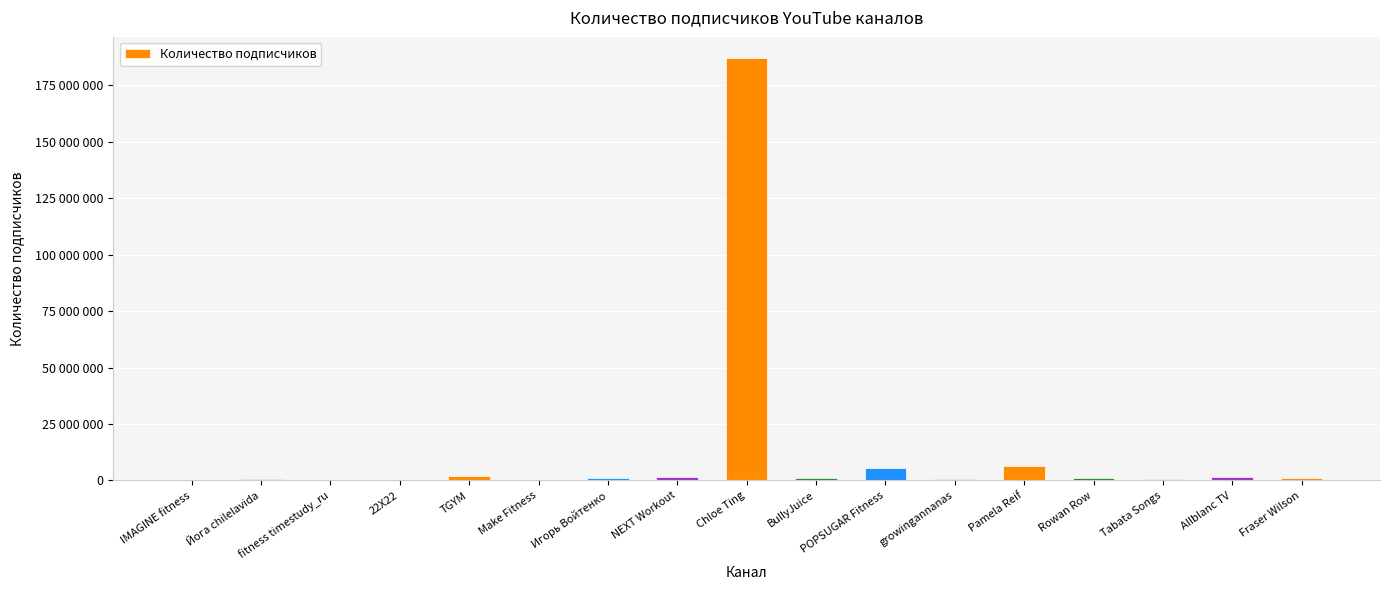

What is the difference between the maximum and minimum values?

186880000